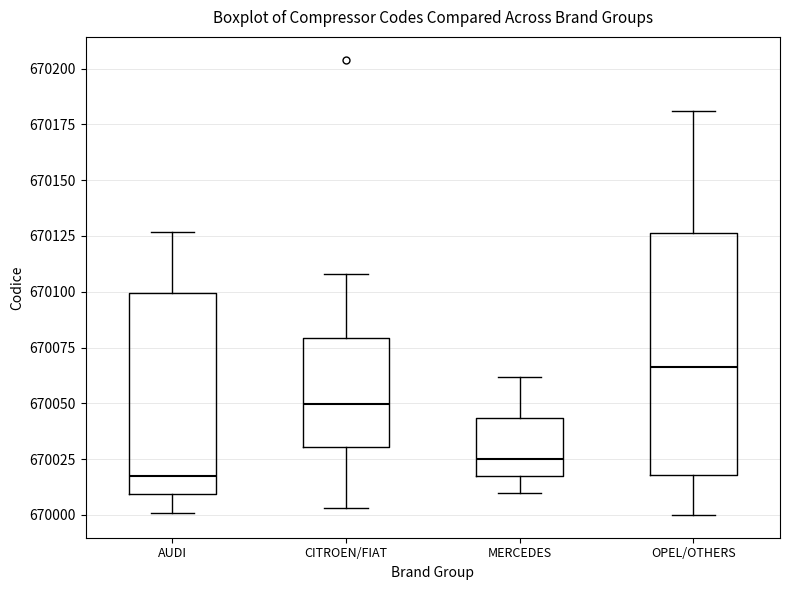

Where is the upper edge of the box for CITROEN/FIAT on the y-axis? The values are not printed on the chart, so give them approximately, as read against the axis.

670080